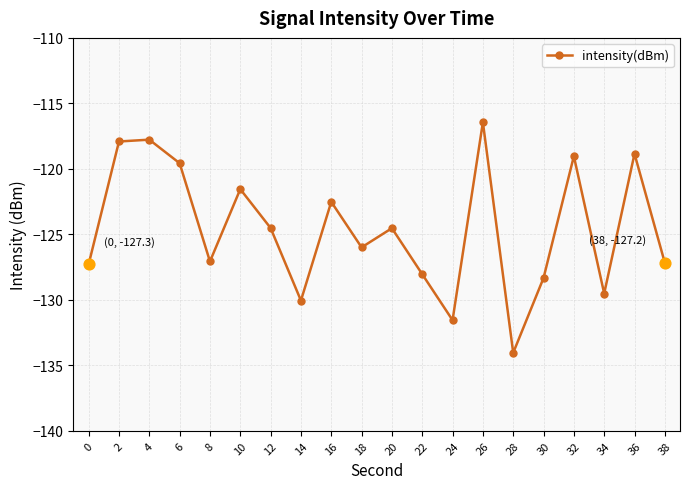

What is the change in value from 0 to 16?

+4.8